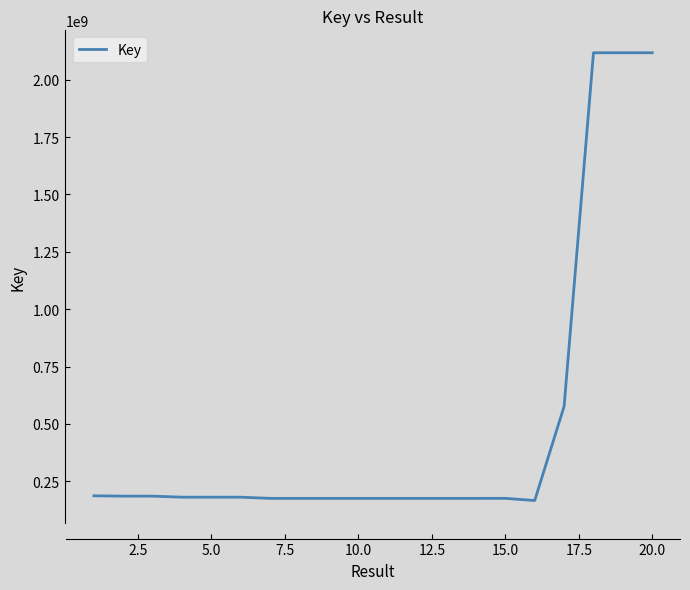

What is the maximum value shown in the chart?

2117866558